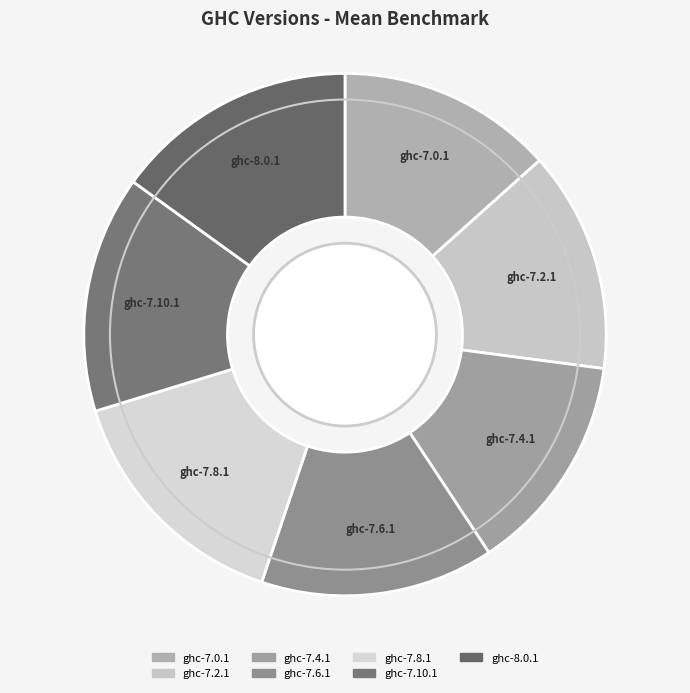

Is there any slice that represents more than half of the pie?

No